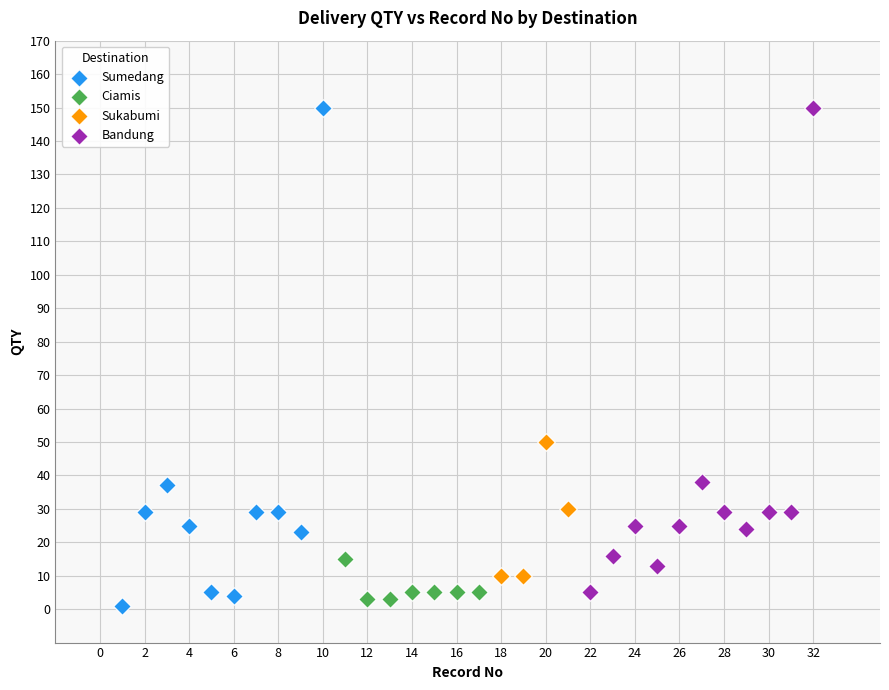

What are all the series names shown in the legend?

Sumedang, Ciamis, Sukabumi, Bandung